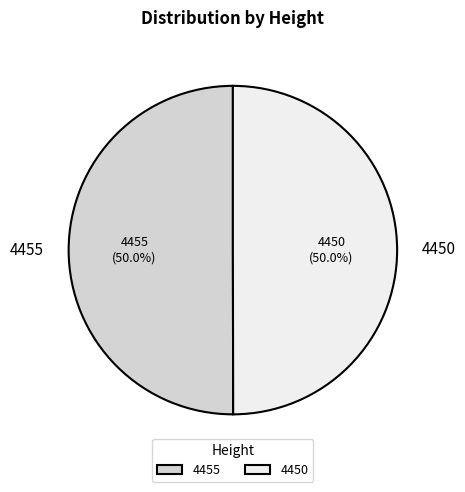

How many segments does this pie chart have?

2